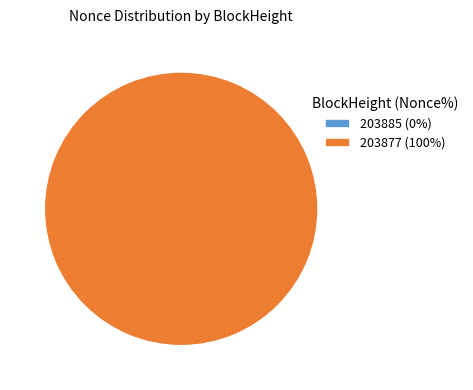

Which slice represents more than half of the pie?

203877